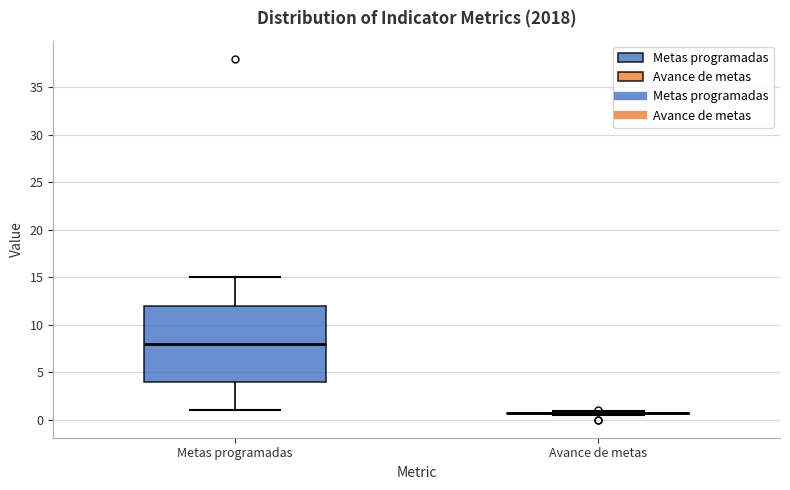

Reading left to right, transcribe this box plot: for each box, give where its median line is, the range the box spans, and where its two whiskers end, as read against the y-axis. The values are not printed on the chart, so give them approximately, as read against the axis.

Metas programadas: median 8.0, box 4.0 to 12.0, whiskers 1.0 to 15.0
Avance de metas: box collapsed to a line at 1.0, whiskers 0.5 to 1.0